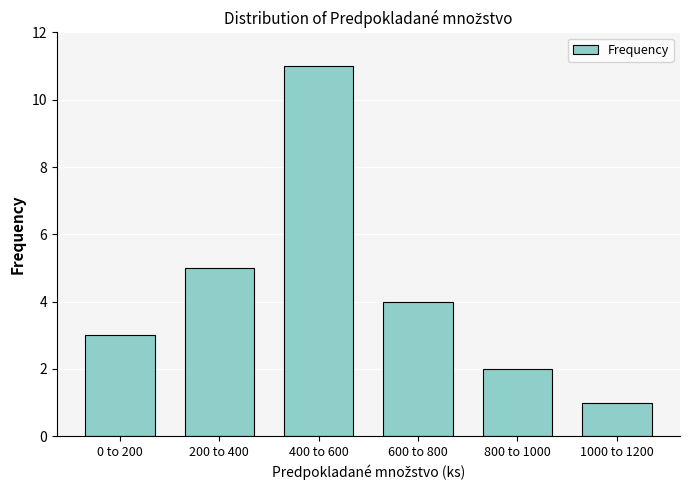

Reading left to right, transcribe all the data shown in this chart.

0 to 200=3	200 to 400=5	400 to 600=11	600 to 800=4	800 to 1000=2	1000 to 1200=1